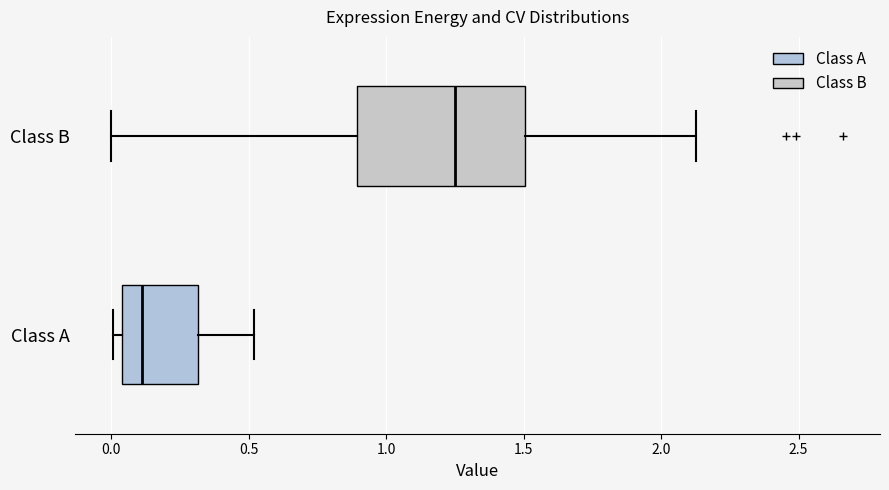

Reading bottom to top, read every box against the x-axis: the position of its median line, the range the box covers, and the ends of its whiskers. The values are not printed on the chart, so give them approximately, as read against the axis.

Class A: median 0.10, box 0.05 to 0.30, whiskers 0.00 to 0.50
Class B: median 1.25, box 0.90 to 1.50, whiskers 0.00 to 2.15